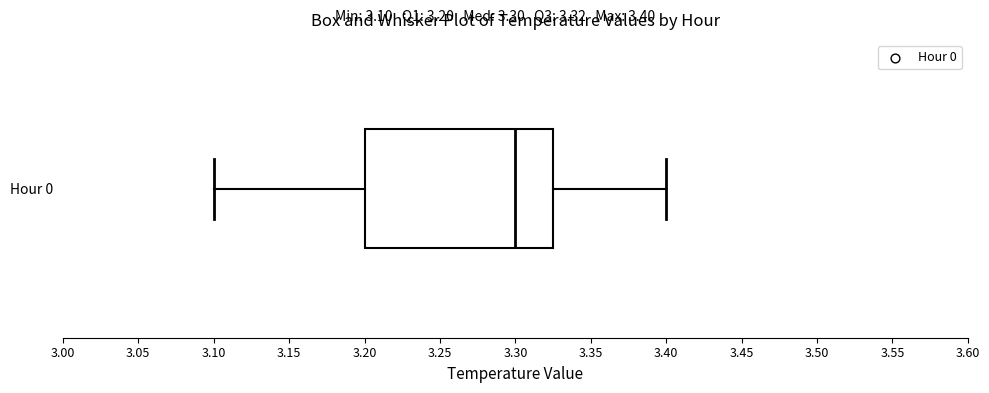

Where does the median line of the box for Hour 0 sit on the x-axis? The values are not printed on the chart, so give them approximately, as read against the axis.

3.300